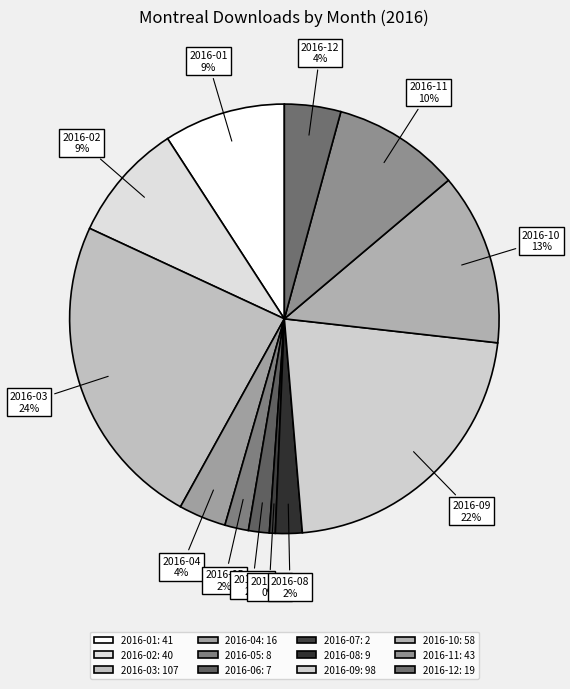

Combined, do 2016-12 and 2016-09 account for over 50%?

No